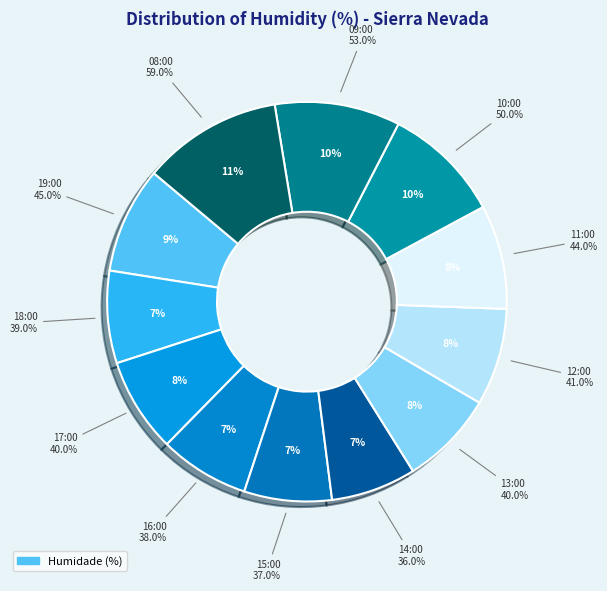

Which slice is the largest?

08:00